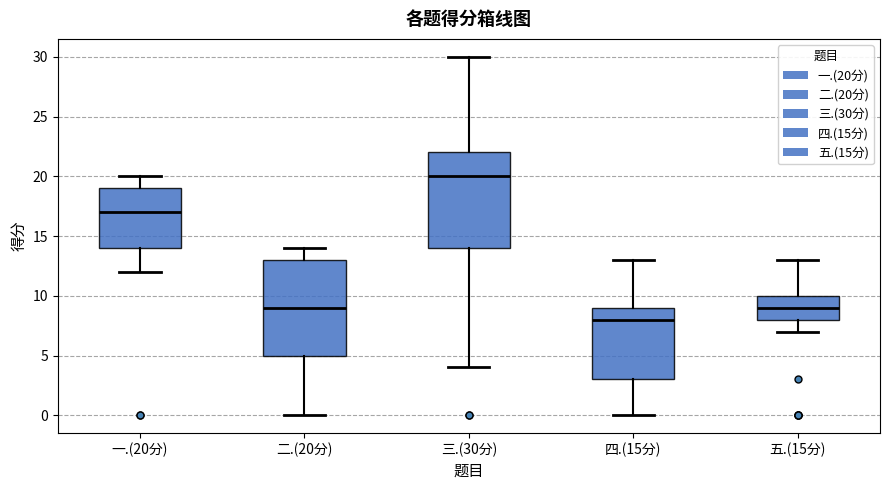

Where does the upper whisker of the box for 三.(30分) end on the y-axis? The values are not printed on the chart, so give them approximately, as read against the axis.

30